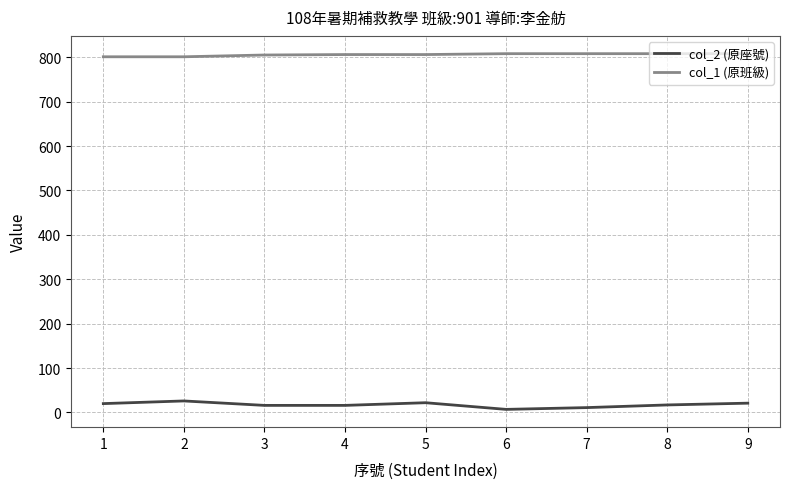

Rank the series by their maximum value, from lowest to highest.

col_2 (原座號), col_1 (原班級)